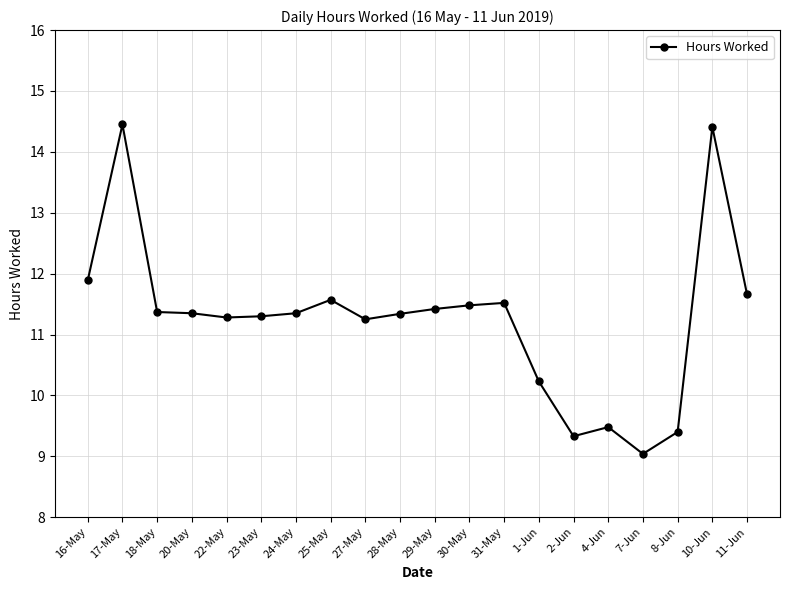

What is the value of the 15th point from the left?

9.3